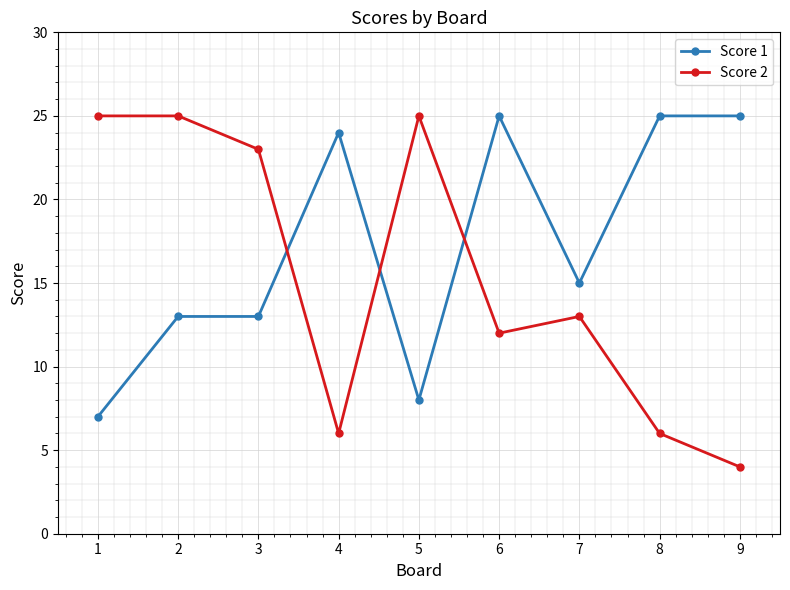

At which label does Score 1 first exceed 15?

4